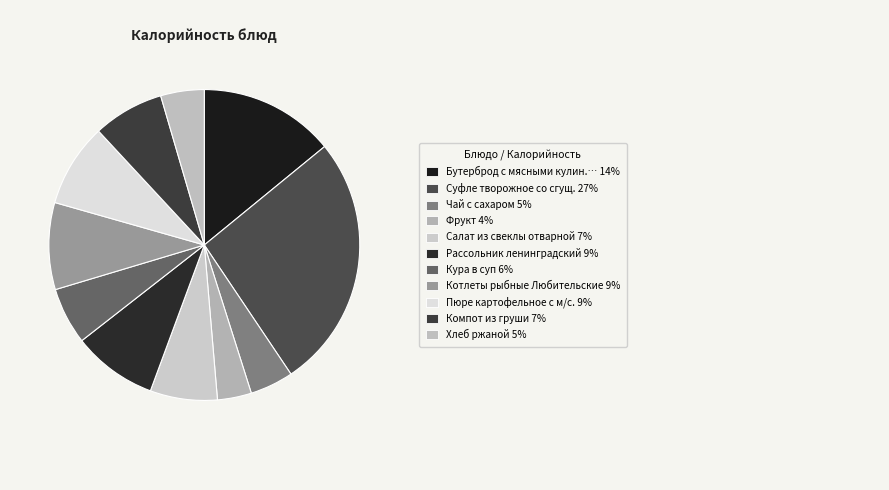

Count the number of slices in the pie.

11